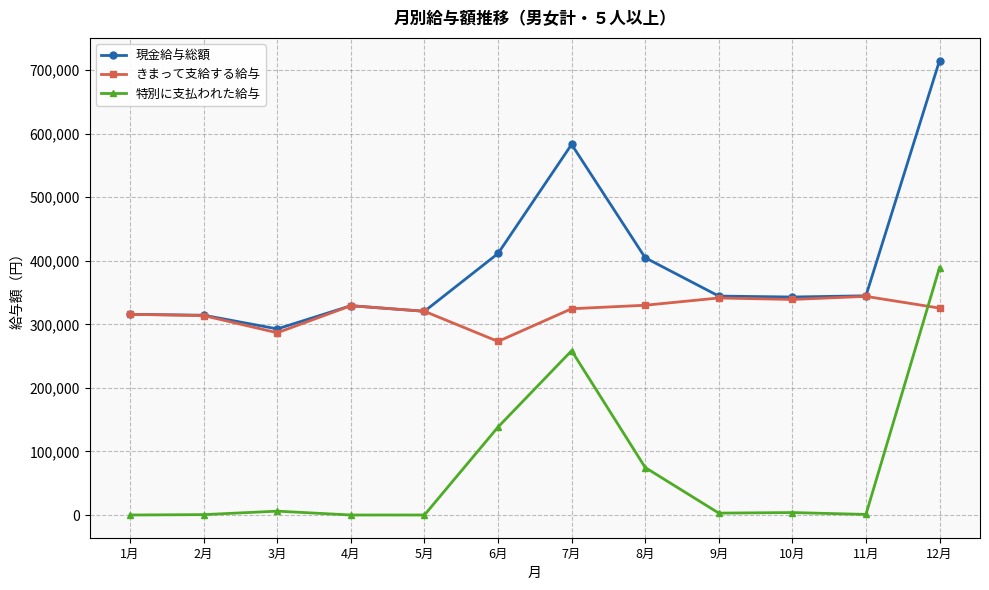

Where does the きまって支給する給与 series first go above 325594?

4月